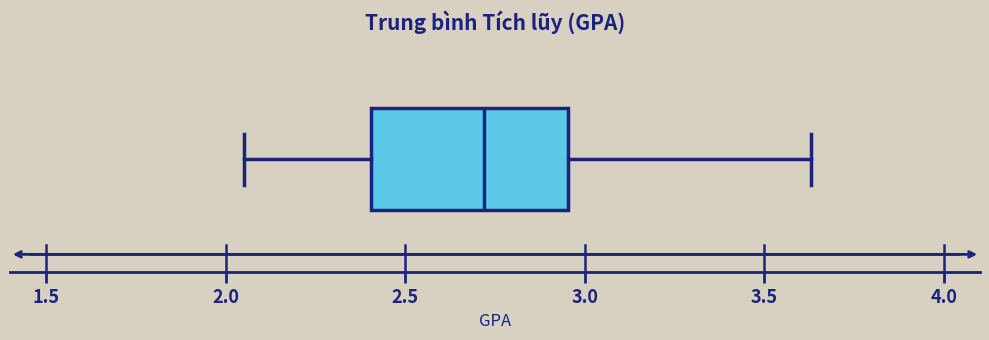

Where does the left whisker of the box end on the x-axis? The values are not printed on the chart, so give them approximately, as read against the axis.

2.05